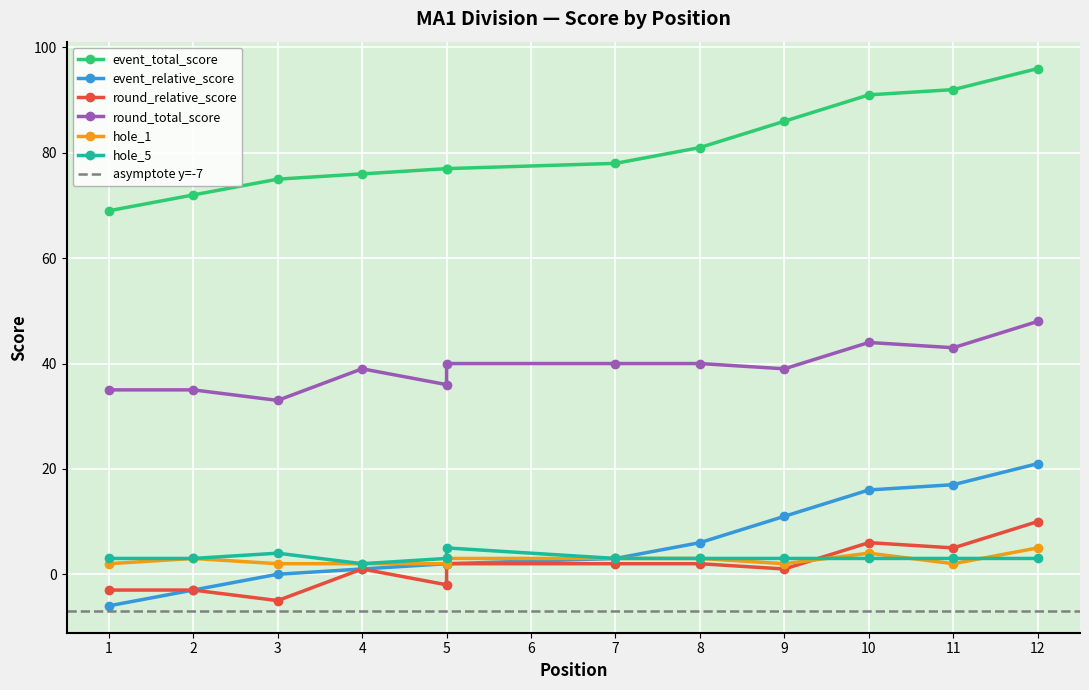

True or false: round_relative_score has a value of 9 at 10.

False